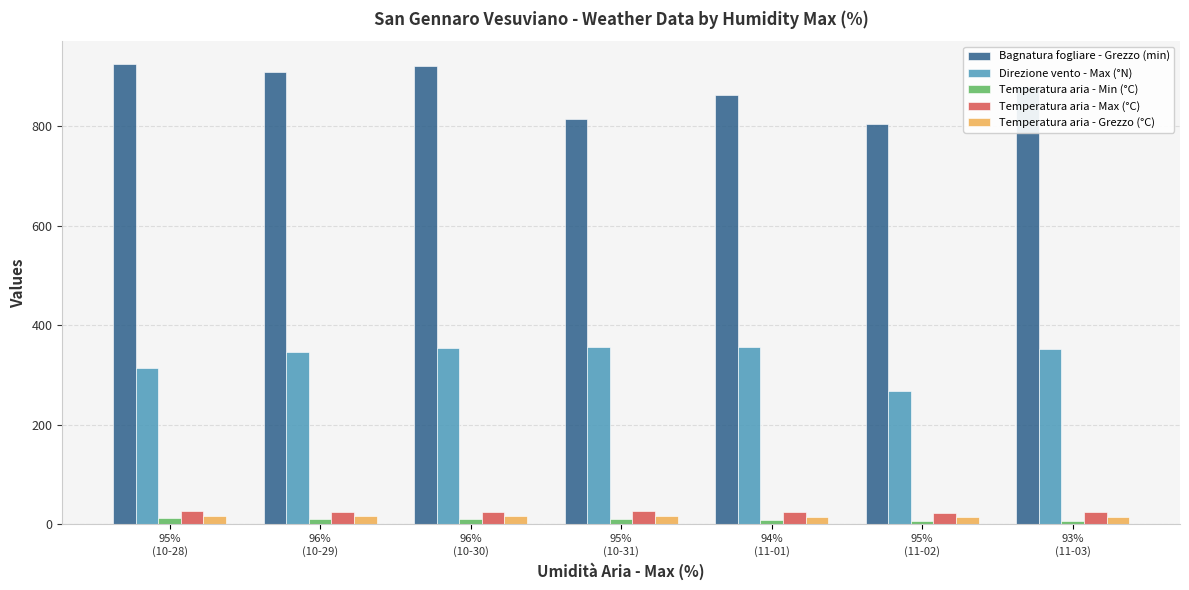

What is the difference between the Temperatura aria - Max (°C) values at 95%
(10-28) and 93%
(11-03)?

0.8